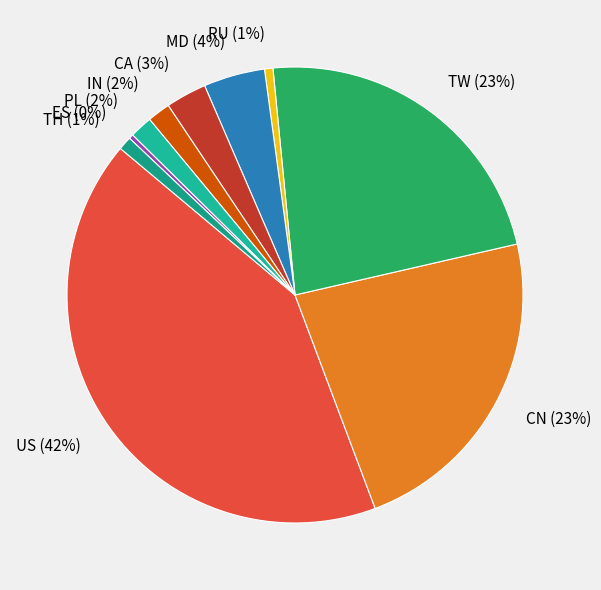

The RU slice represents 1% of the pie. True or false?

True